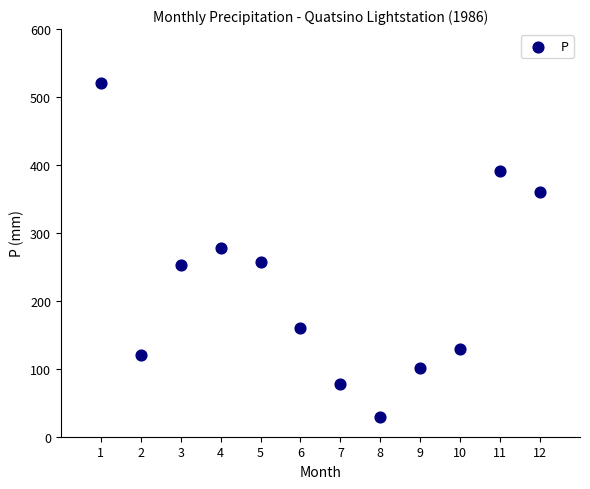

What is the average X value?

6.5